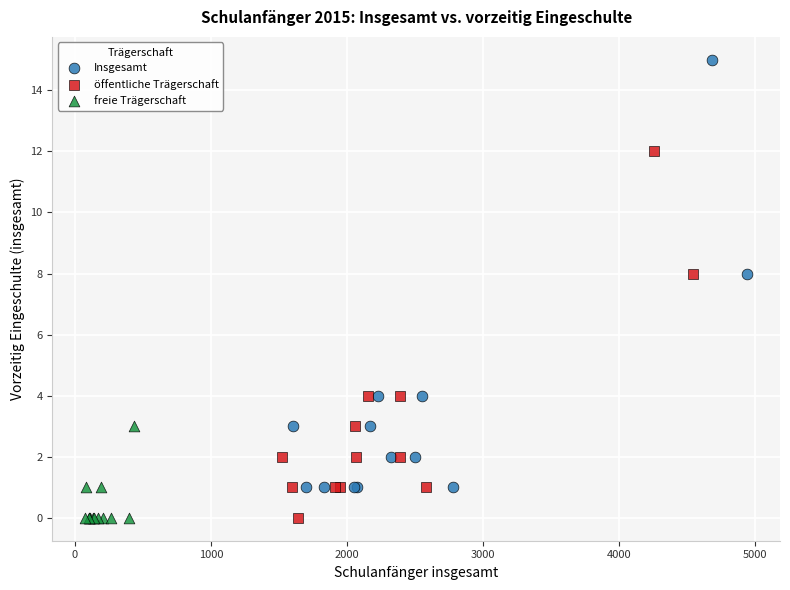

Which series has the widest spread of Y values?

Insgesamt